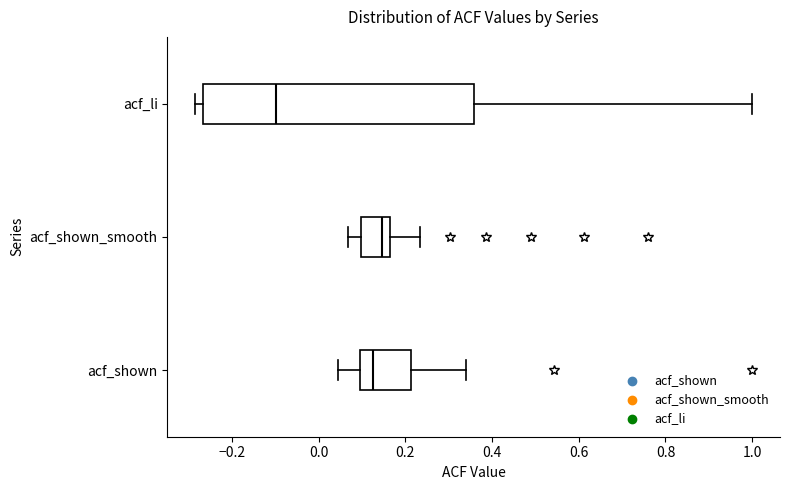

Reading bottom to top, transcribe this box plot: for each box, give where its median line is, the range the box spans, and where its two whiskers end, as read against the x-axis. The values are not printed on the chart, so give them approximately, as read against the axis.

acf_shown: median 0.12, box 0.10 to 0.22, whiskers 0.04 to 0.34
acf_shown_smooth: median 0.14, box 0.10 to 0.16, whiskers 0.06 to 0.24
acf_li: median -0.10, box -0.26 to 0.36, whiskers -0.28 to 1.00